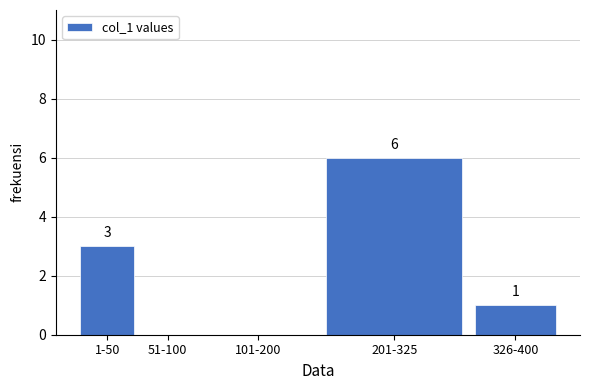

Reading right to left, transcribe all the data shown in this chart.

326-400=1	201-325=6	101-200=0	51-100=0	1-50=3